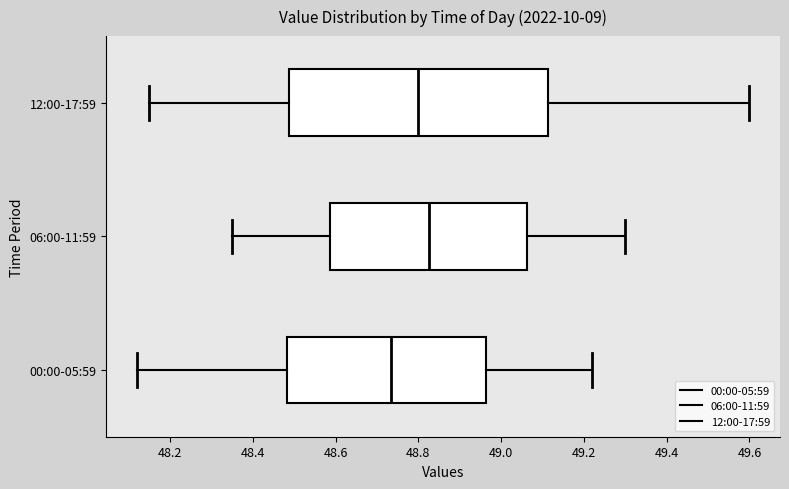

Comparing the boxes themselves (not the whiskers), which one is the widest?

12:00-17:59